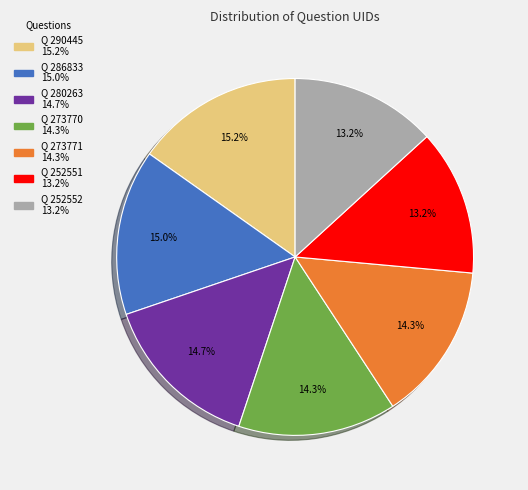

Is there any slice that represents more than half of the pie?

No